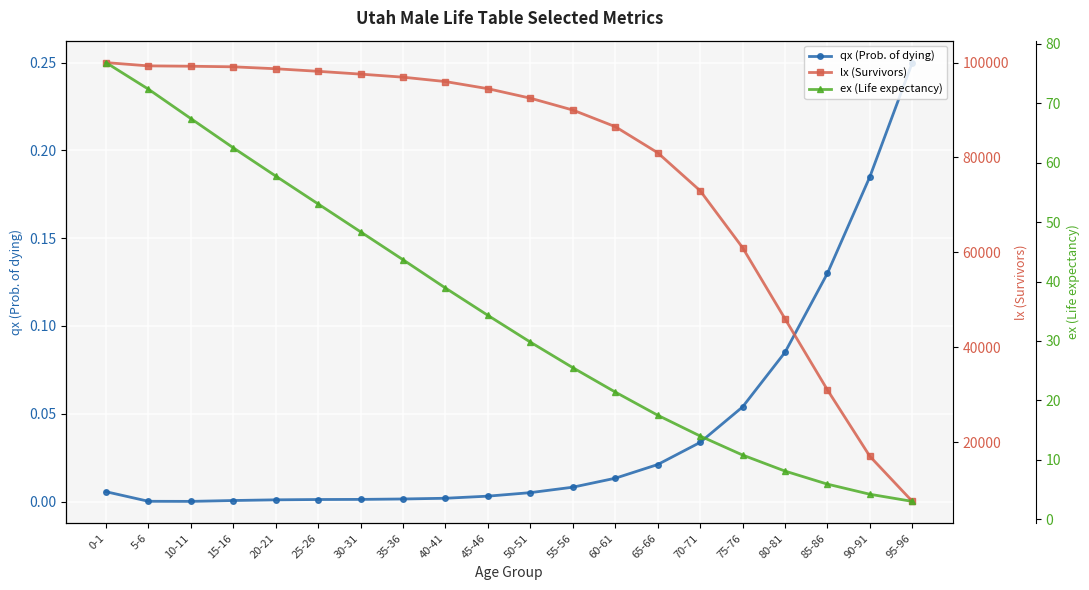

What is the label of the 11th point from the left?

50-51